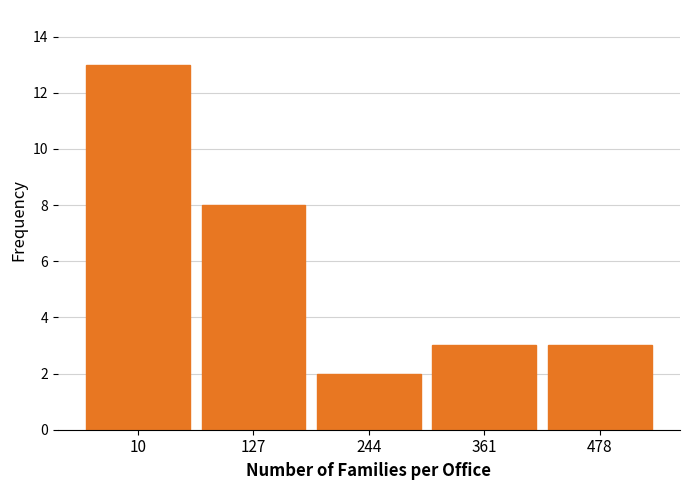

Reading right to left, list all the values displayed in this chart.

478=3	361=3	244=2	127=8	10=13